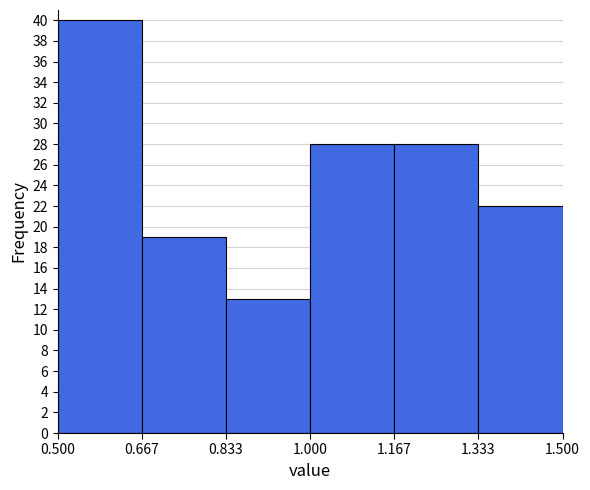

Reading left to right, list every bar in this chart as the range it spans on the x-axis followed by its height. The values are not printed on the chart, so give them approximately, as read against the axis.

0.500 to 0.667: 40
0.667 to 0.833: 19
0.833 to 1.000: 13
1.000 to 1.167: 28
1.167 to 1.333: 28
1.333 to 1.500: 22